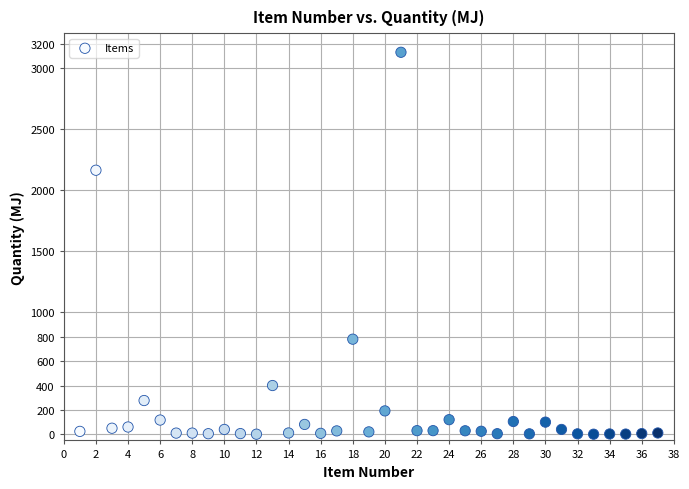

What is the range of Y values (max minus min)?

3131